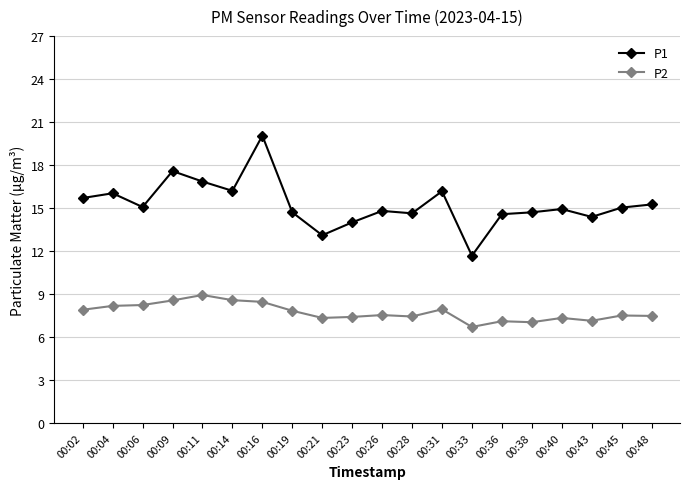

What is the difference between the highest and lowest values at 00:19?

6.9